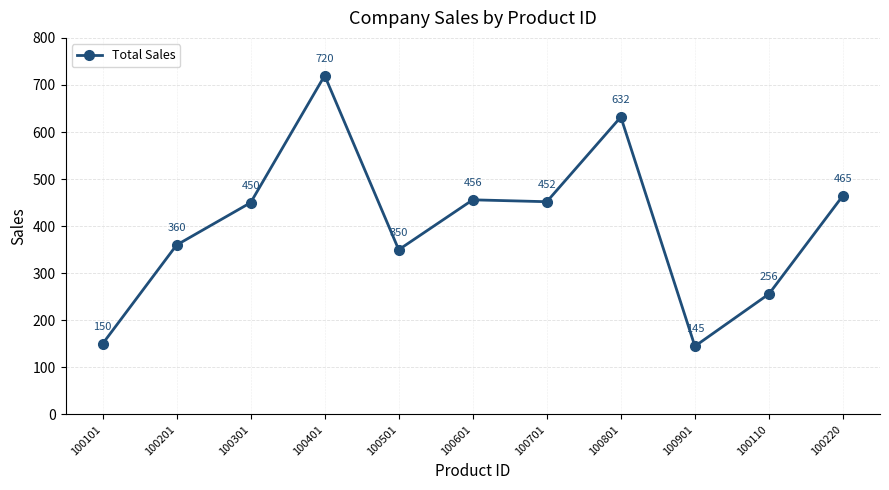

Is this an area chart (filled region under the line)?

No